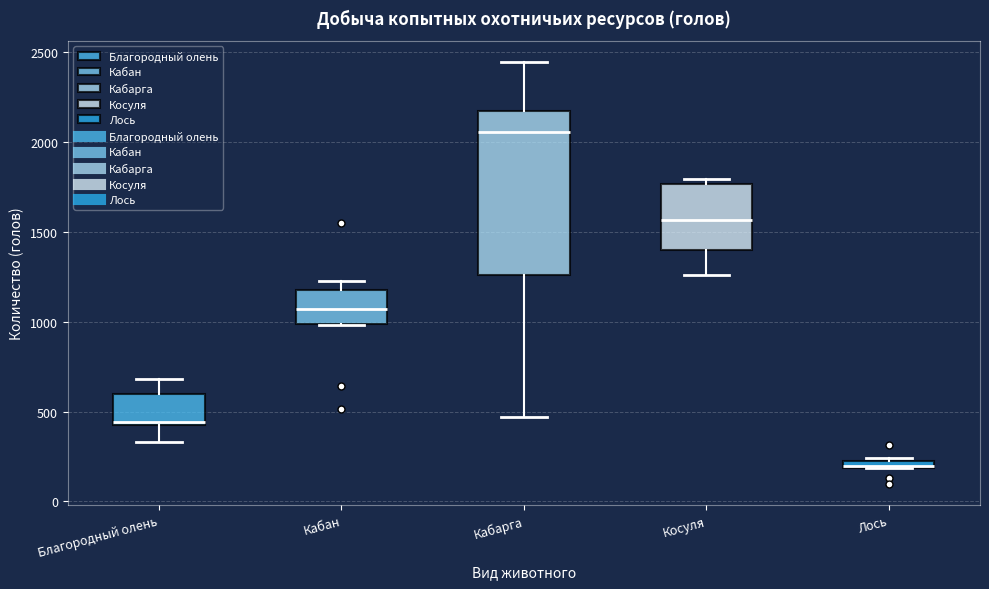

Where is the upper edge of the box for Лось on the y-axis? The values are not printed on the chart, so give them approximately, as read against the axis.

250